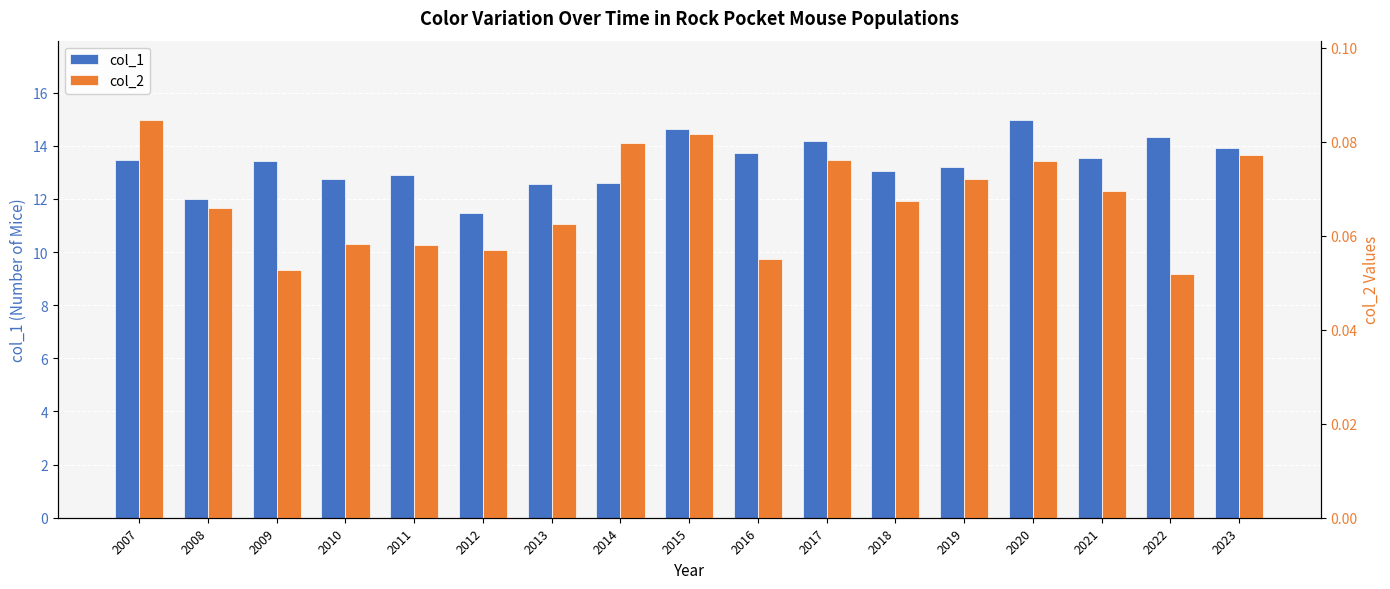

List the labels in order of col_1 value, smallest first.

2012, 2008, 2013, 2014, 2010, 2011, 2018, 2019, 2009, 2007, 2021, 2016, 2023, 2017, 2022, 2015, 2020